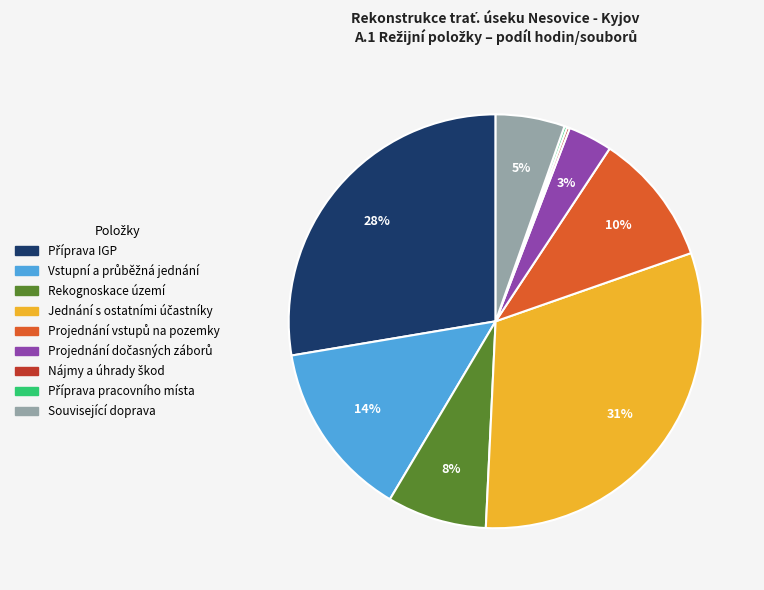

Does any single category account for the majority?

No